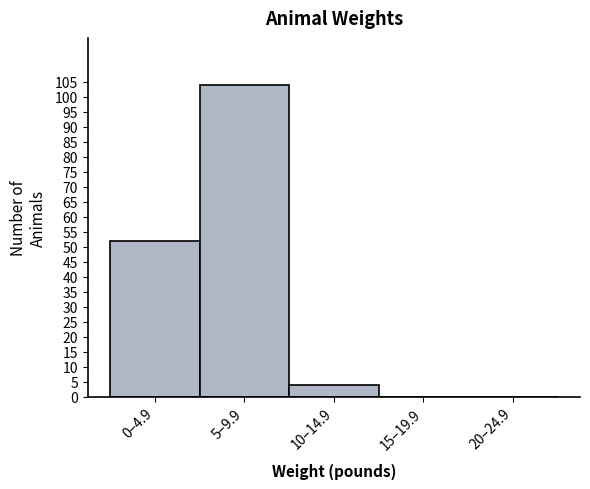

Reading left to right, list all the values displayed in this chart.

0–4.9=52	5–9.9=104	10–14.9=4	15–19.9=0	20–24.9=0